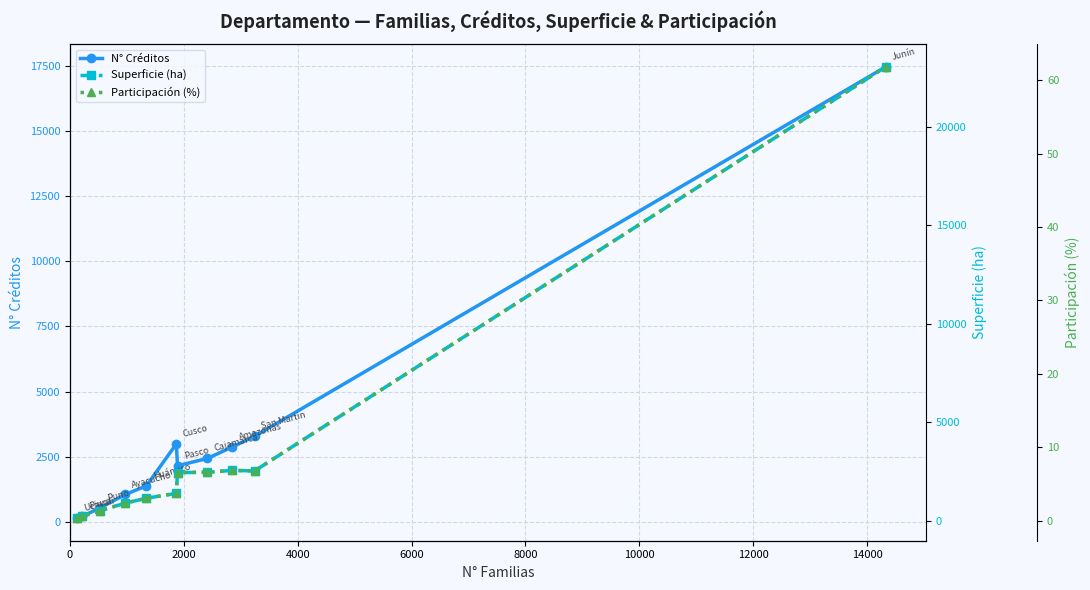

What is the value of the Superficie (ha) point at the 10th from the left?

2525.7